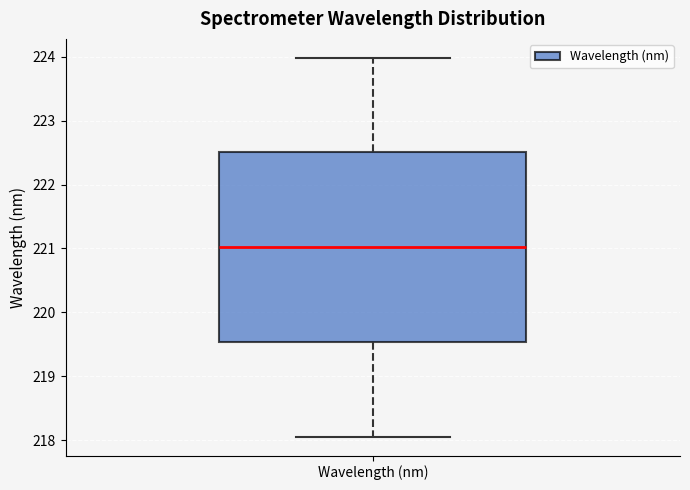

Read this box plot against the y-axis: the position of the median line, the range covered by the box, and the ends of both whiskers. The values are not printed on the chart, so give them approximately, as read against the axis.

median 221.0, box 219.5 to 222.5, whiskers 218.1 to 224.0